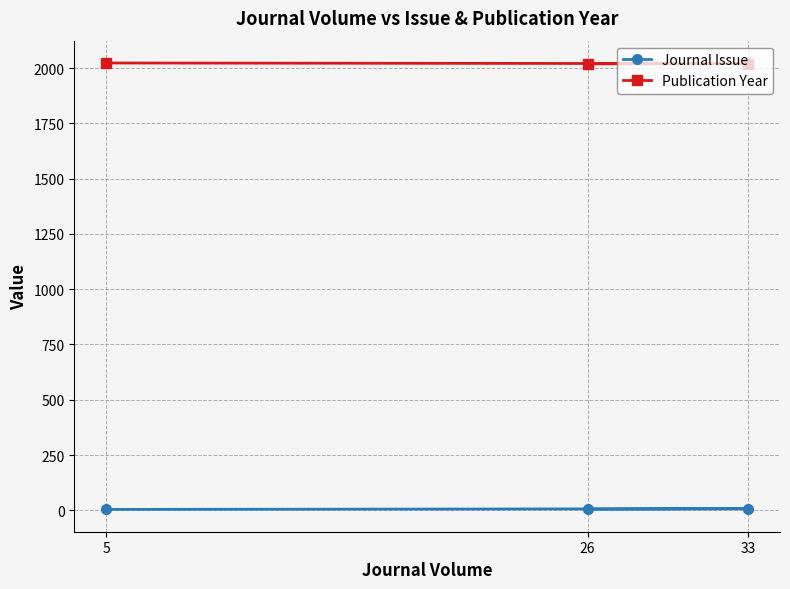

Rank the series at 5 from highest to lowest value.

Publication Year, Journal Issue